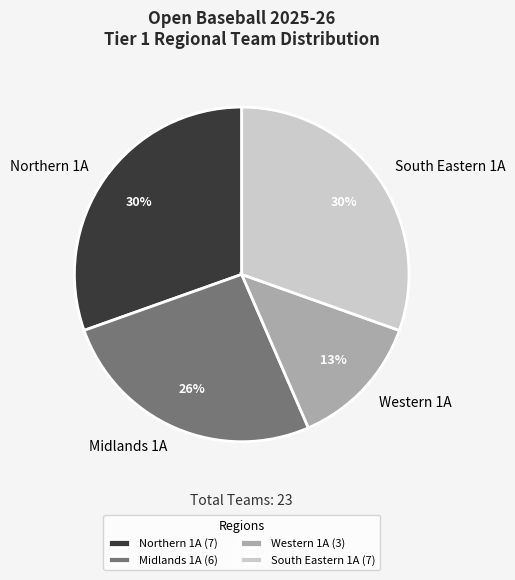

What is the smallest slice in the pie chart?

Western 1A